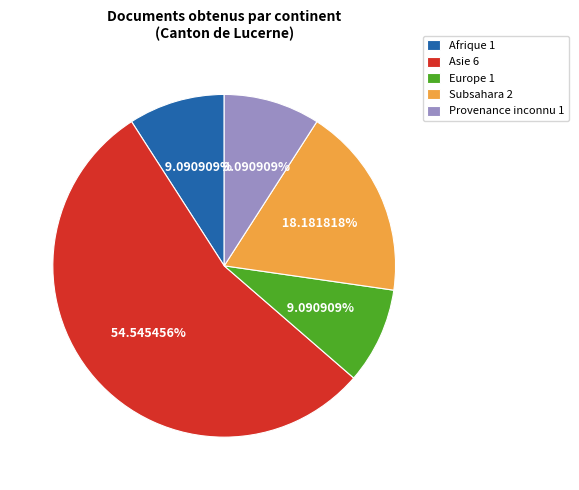

What percentage is the Afrique slice, to the nearest percent?

9%